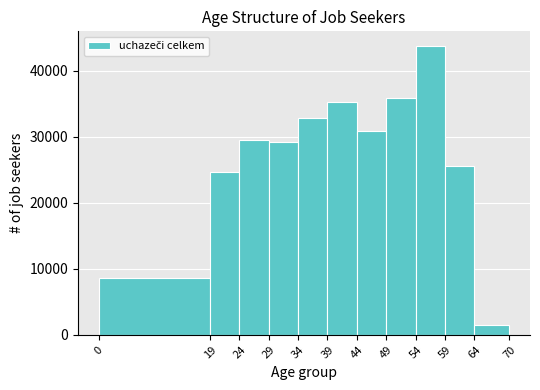

Reading left to right, list every bar in this chart as the range it spans on the x-axis followed by its height. The values are not printed on the chart, so give them approximately, as read against the axis.

0 to 19: 9000
19 to 24: 25000
24 to 29: 30000
29 to 34: 29000
34 to 39: 33000
39 to 44: 35000
44 to 49: 31000
49 to 54: 36000
54 to 59: 44000
59 to 64: 25000
64 to 70: 1000